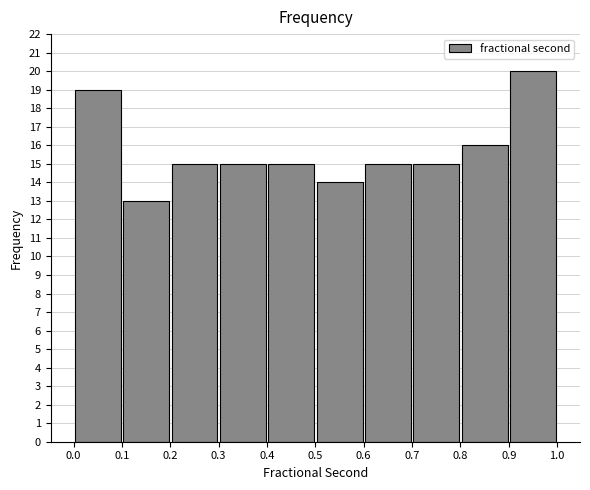

How tall is the bar that spans 0.9 to 1.0 on the x-axis? The values are not printed on the chart, so give them approximately, as read against the axis.

20